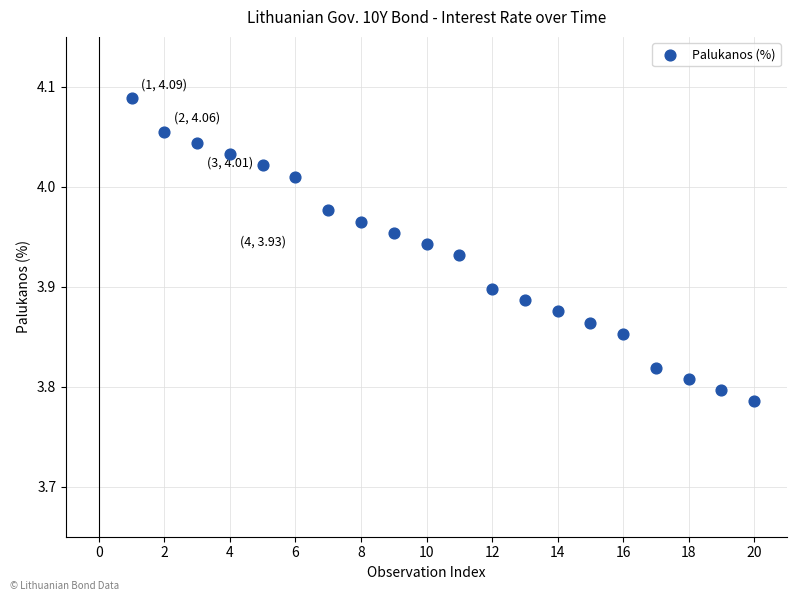

What is the range of X values (max minus min)?

19.0